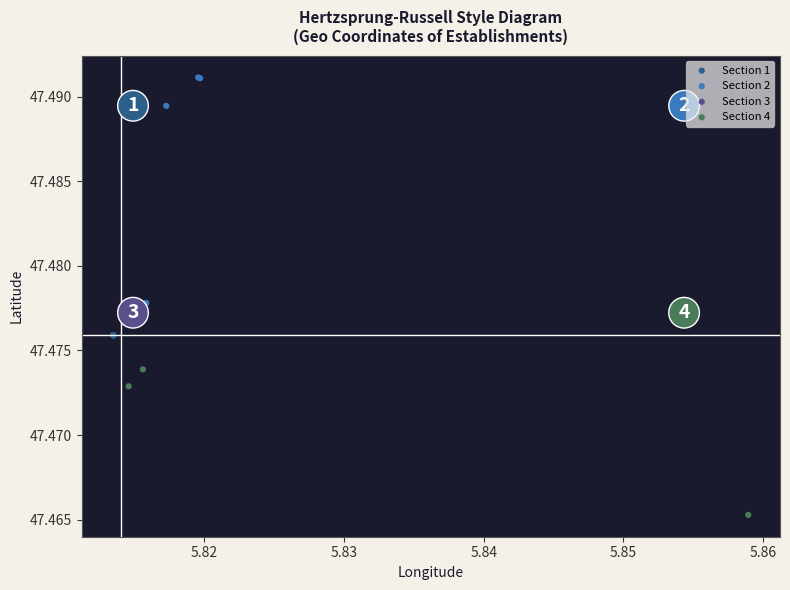

Which series contains the highest Y value?

Section 2